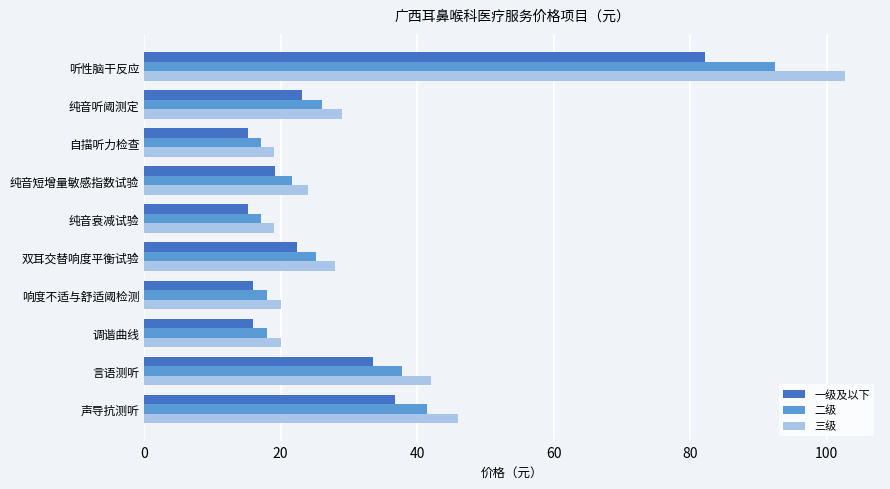

Is it true that 三级 equals 102.7 at 听性脑干反应?

True